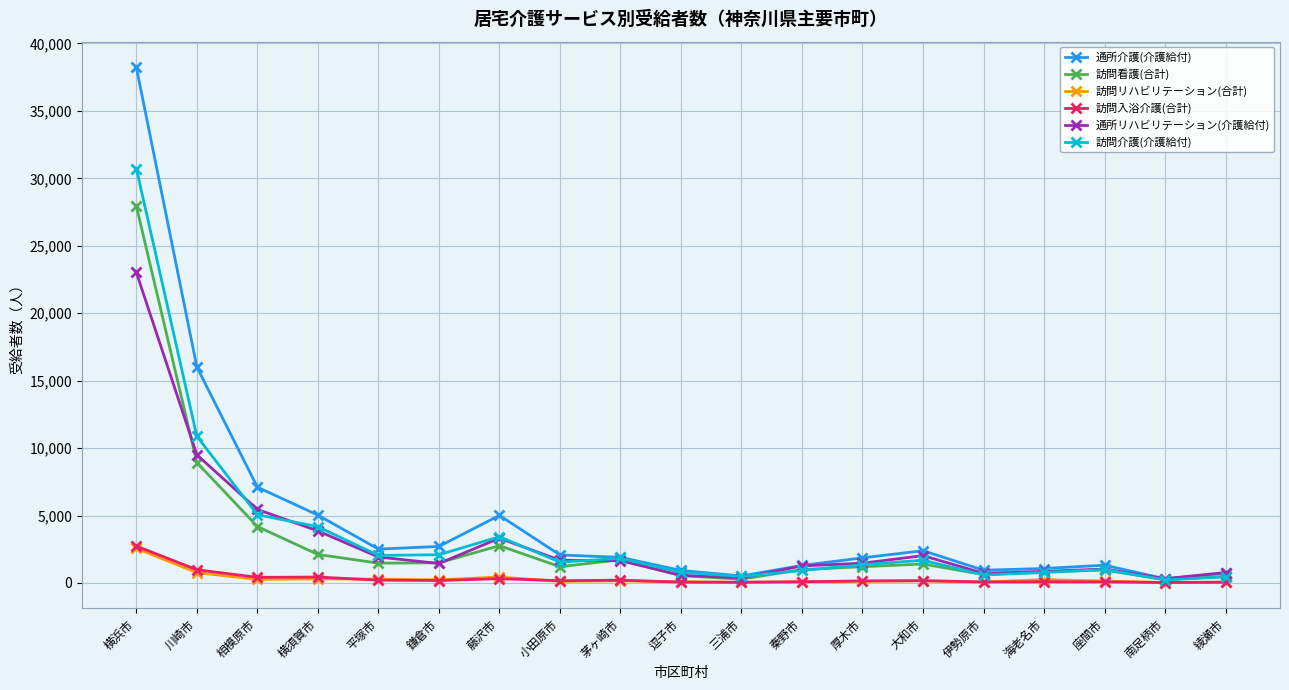

Between 相模原市 and 綾瀬市, which series saw the biggest shift?

通所介護(介護給付)